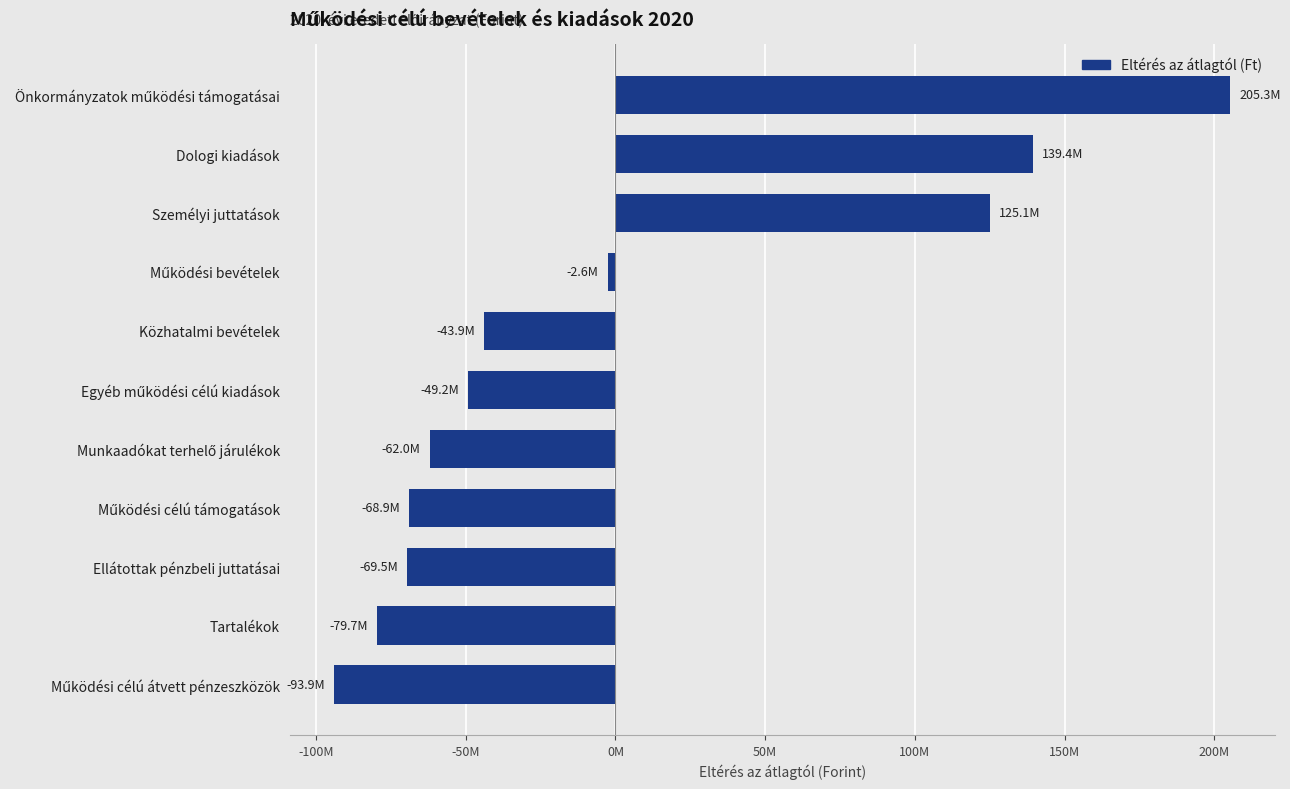

What is the difference between the maximum and second lowest values?

285000347.0